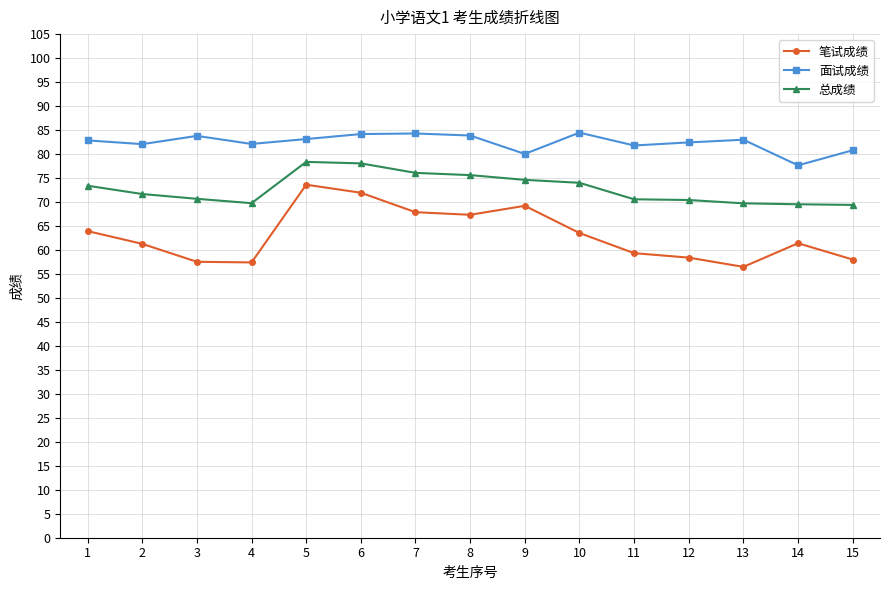

Which series has the widest spread of values?

笔试成绩